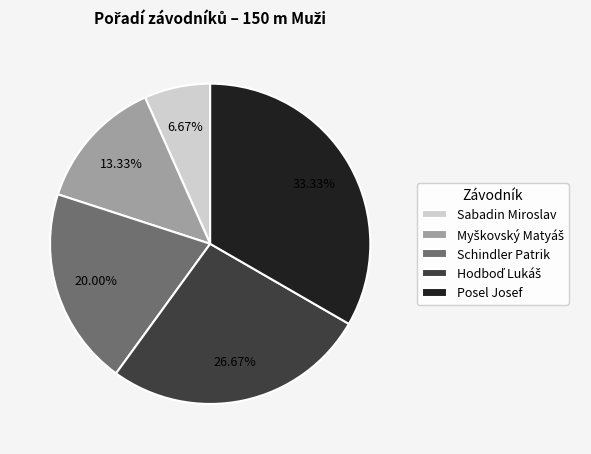

To the nearest percent, what portion does Posel Josef represent?

33%